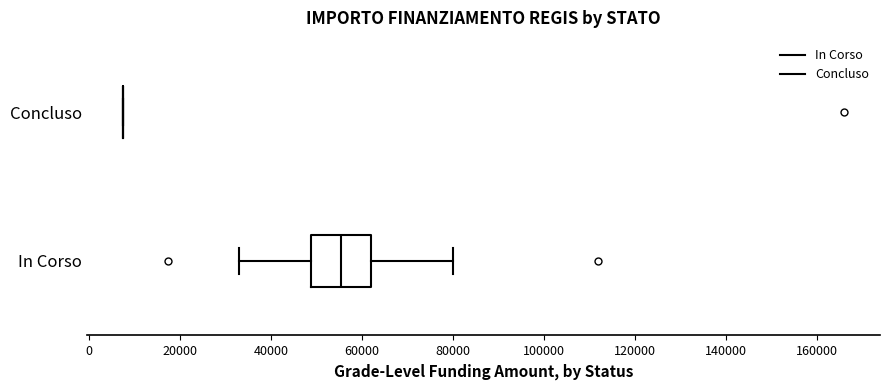

Reading bottom to top, read every box against the x-axis: the position of its median line, the range the box covers, and the ends of its whiskers. The values are not printed on the chart, so give them approximately, as read against the axis.

In Corso: median 56000, box 48000 to 62000, whiskers 32000 to 80000
Concluso: box collapsed to a line at 8000, whiskers 8000 to 8000